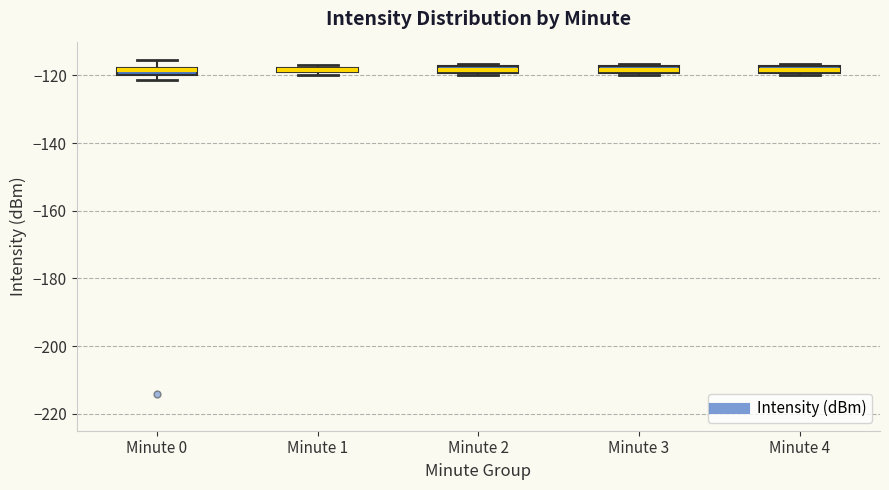

Where is the lower edge of the box for Minute 2 on the y-axis? The values are not printed on the chart, so give them approximately, as read against the axis.

-120